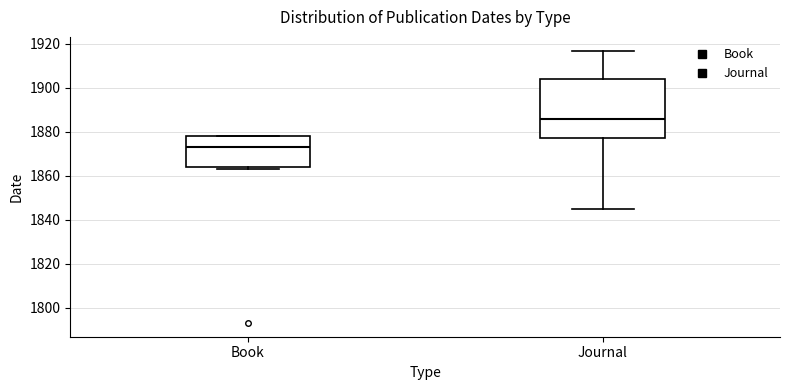

Where is the upper edge of the box for Book on the y-axis? The values are not printed on the chart, so give them approximately, as read against the axis.

1878